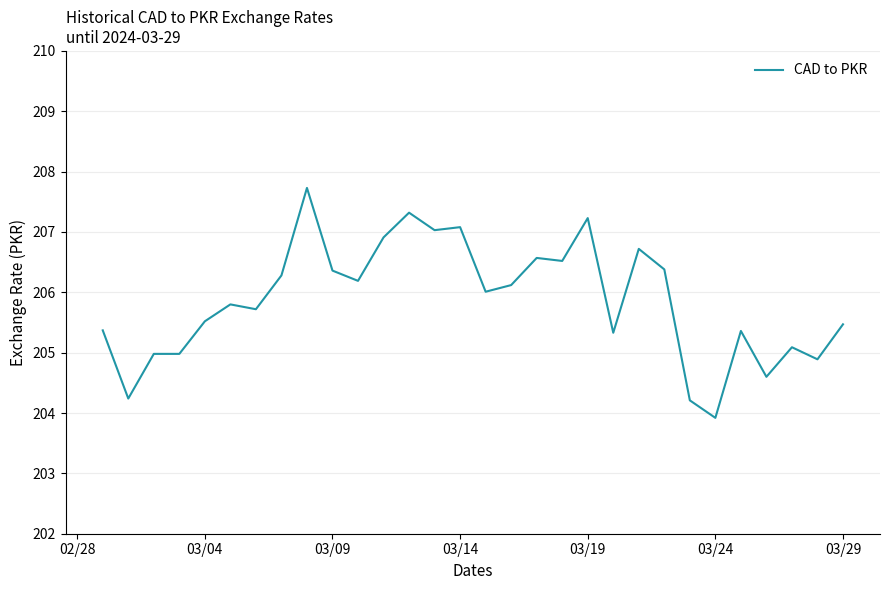

What is the minimum value shown in the chart?

203.9